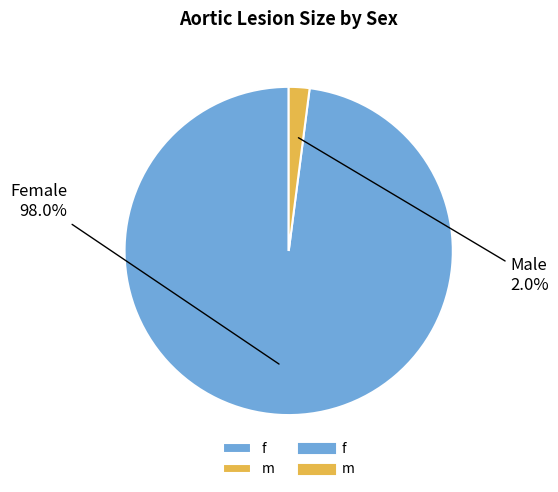

Is there a majority slice in this chart?

Yes